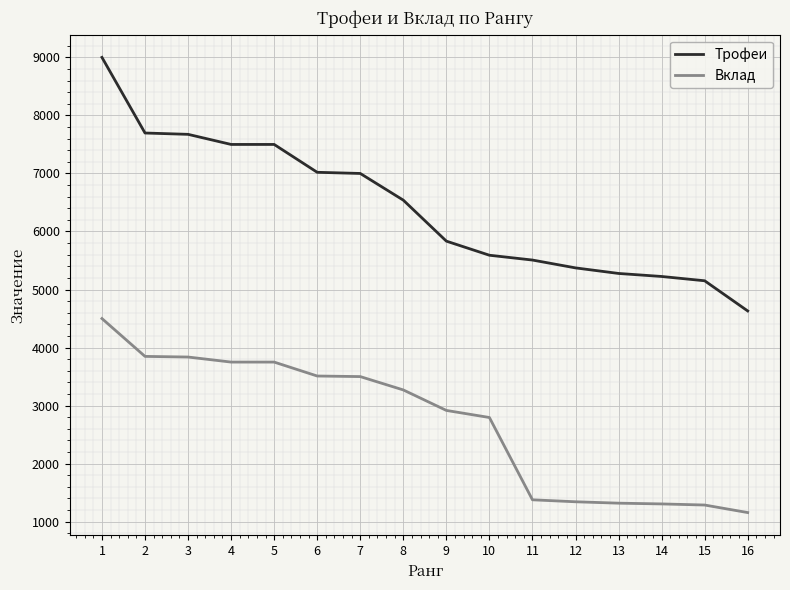

At which category is the sum across all series the highest?

1